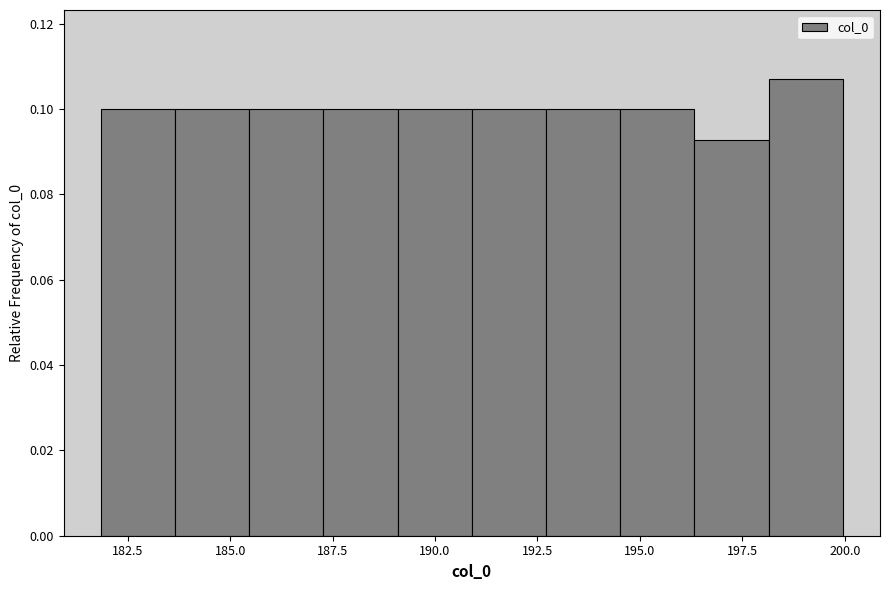

Around what value on the x-axis is the tallest bar? Give the approximate position of its centre, as read against the axis.

199.0